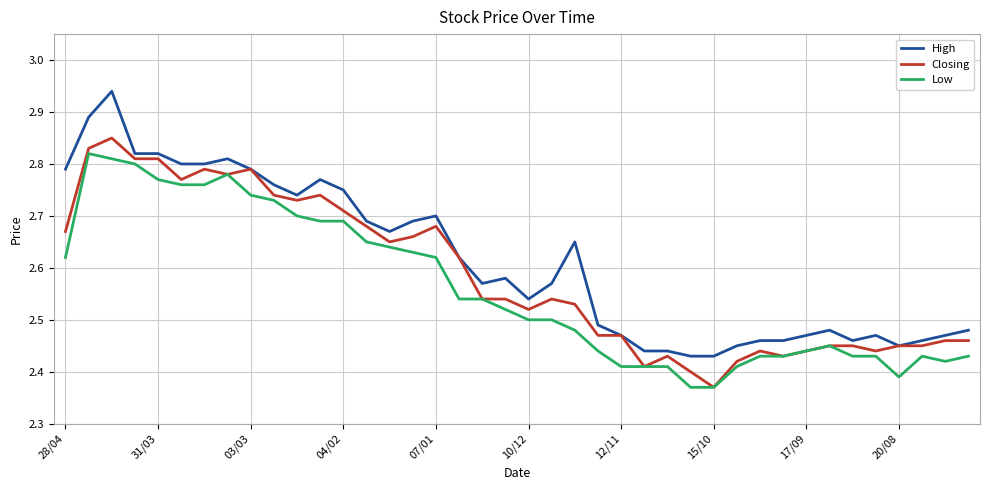

Which series has the widest spread of values?

High